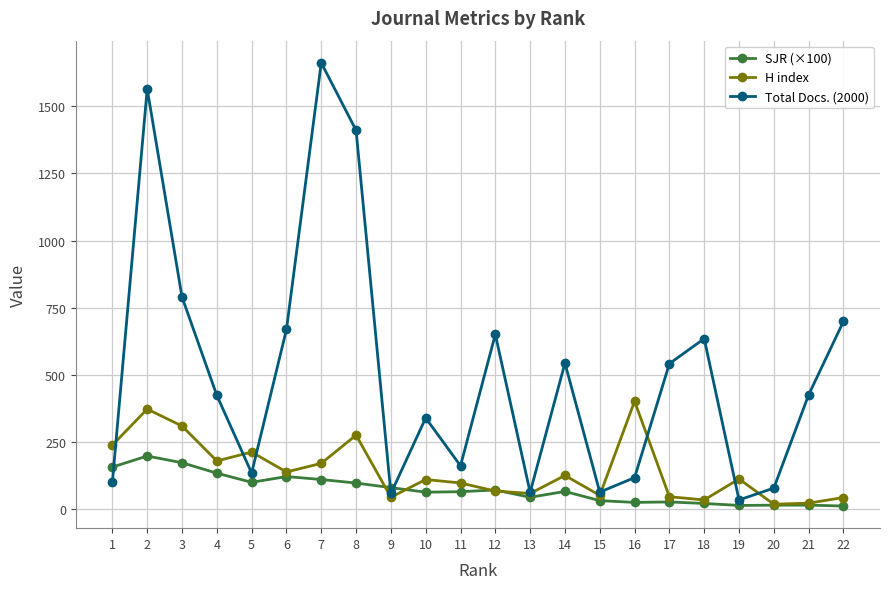

List the series in order of their overall mean, highest first.

Total Docs. (2000), H index, SJR (×100)